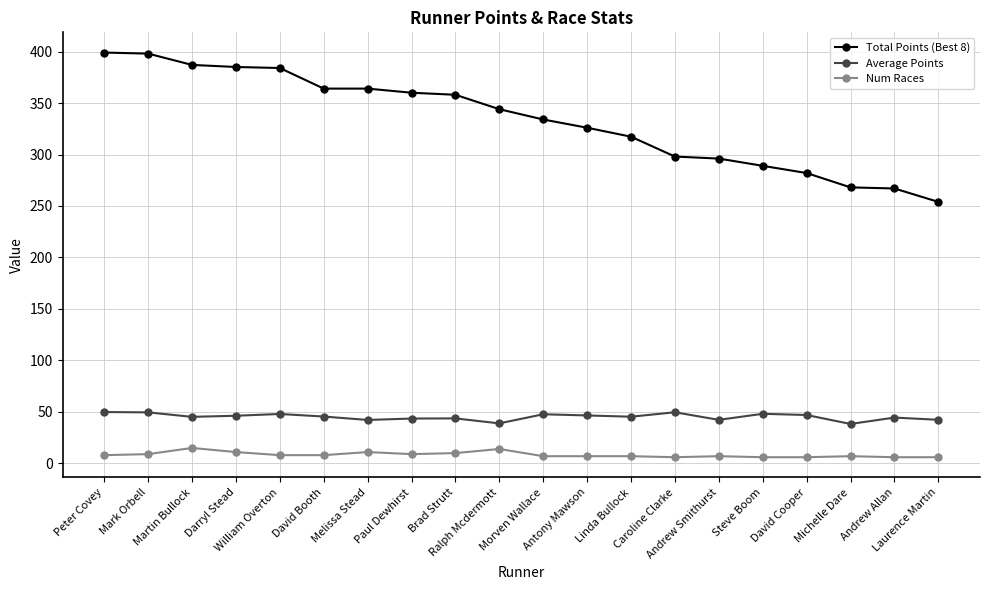

Count the number of data series in this chart.

3